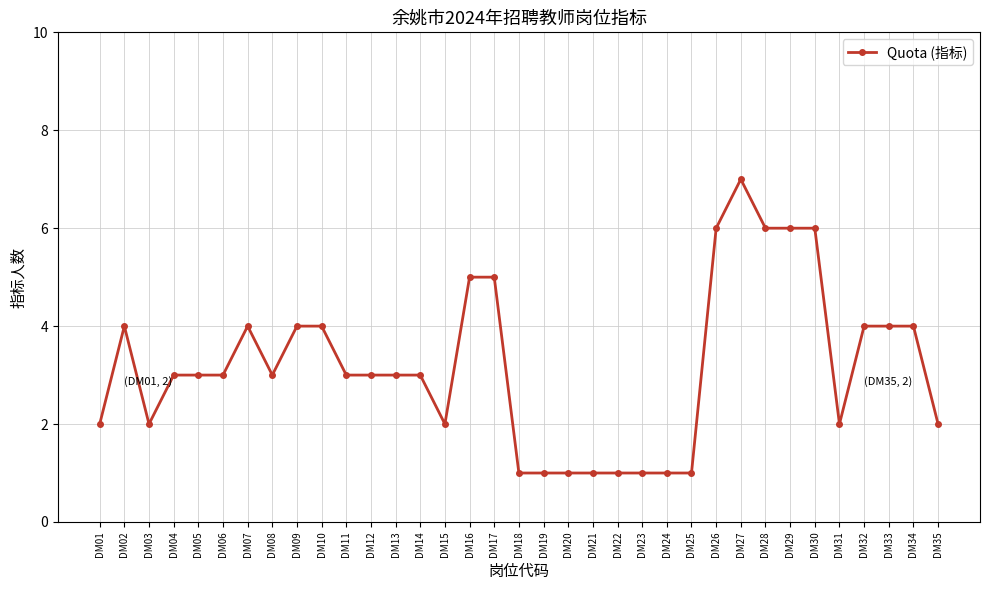

What is the sum of the values at DM28 and DM27?

13